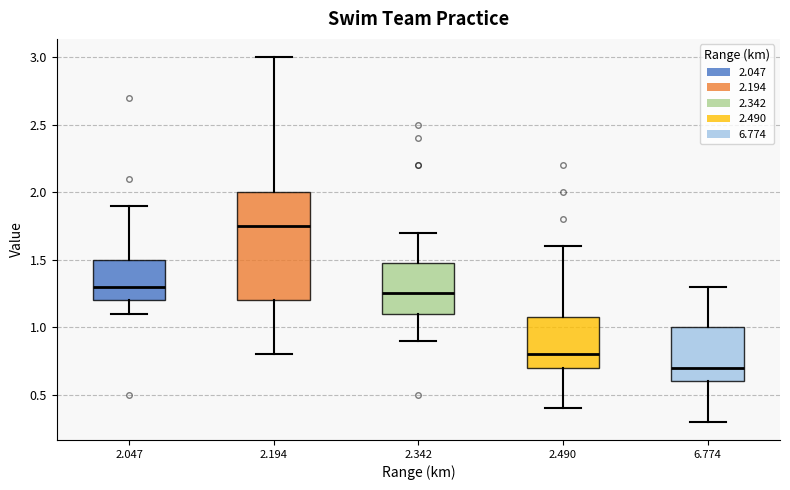

Comparing the boxes themselves (not the whiskers), which one is the tallest?

2.194